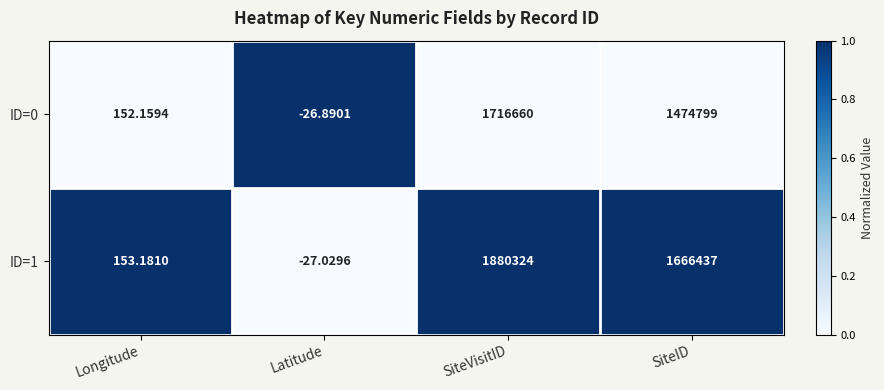

List the labels in order of ID=1 value, largest first.

SiteVisitID, SiteID, Longitude, Latitude